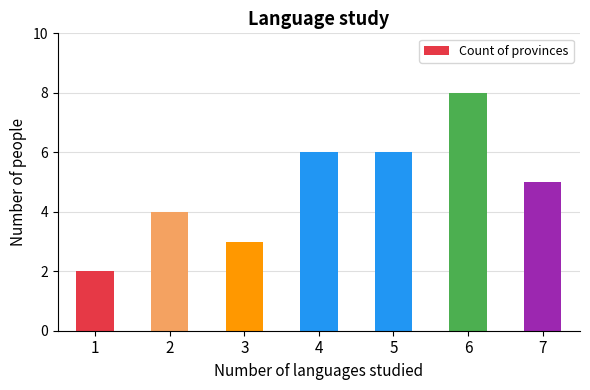

Count the values in the range 3 to 6.

5